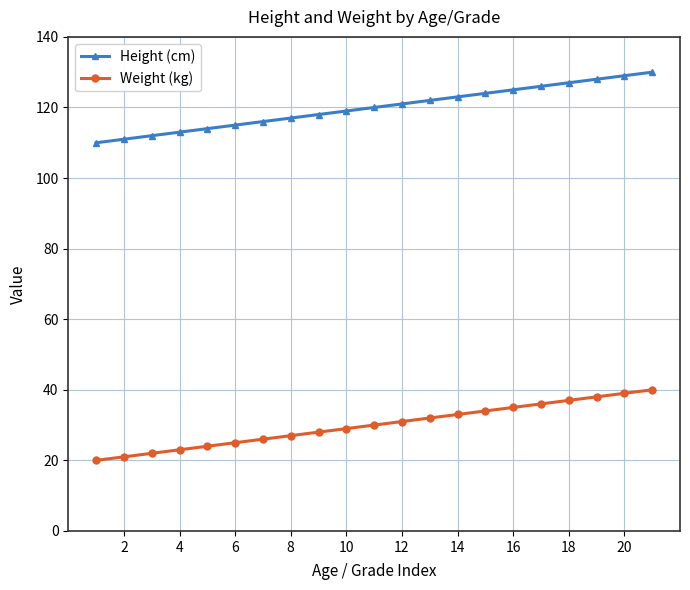

Which series has the largest total across all categories?

Height (cm)